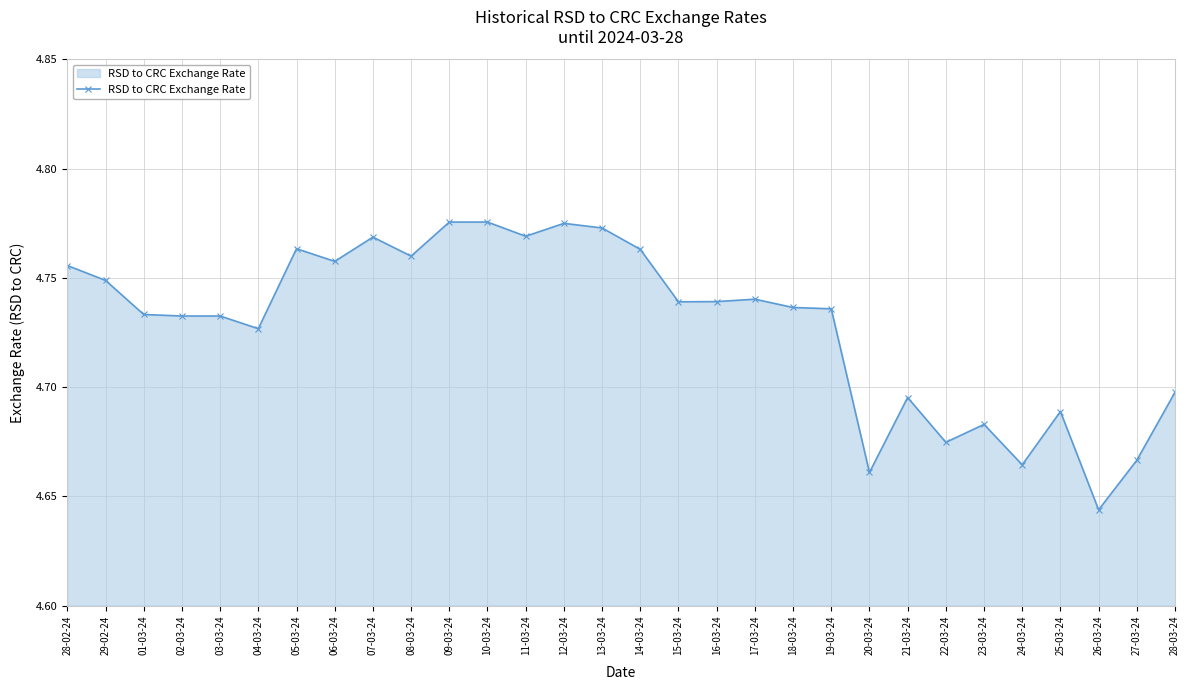

At which category does the chart reach its minimum across all series?

26-03-24